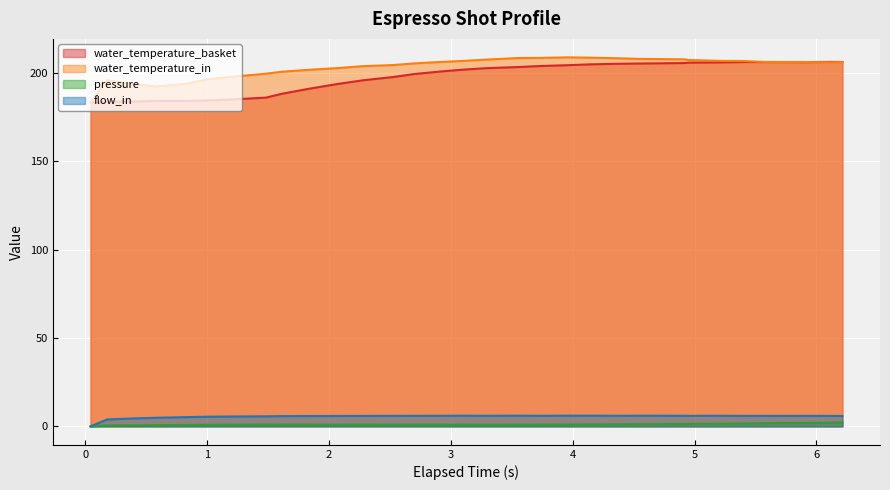

Between which two adjacent categories do water_temperature_basket and water_temperature_in first intersect?

5.894 and 6.119